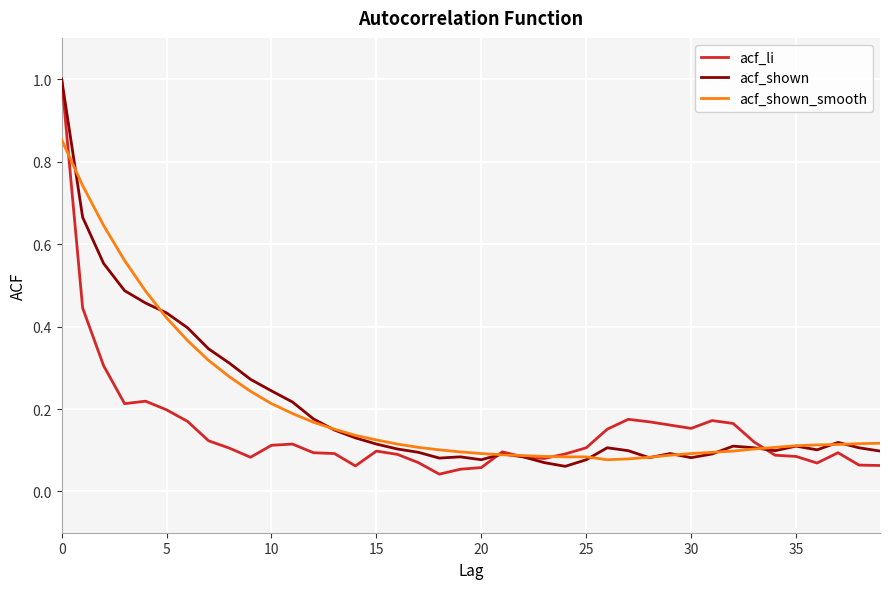

What is the greatest value displayed?

1.0